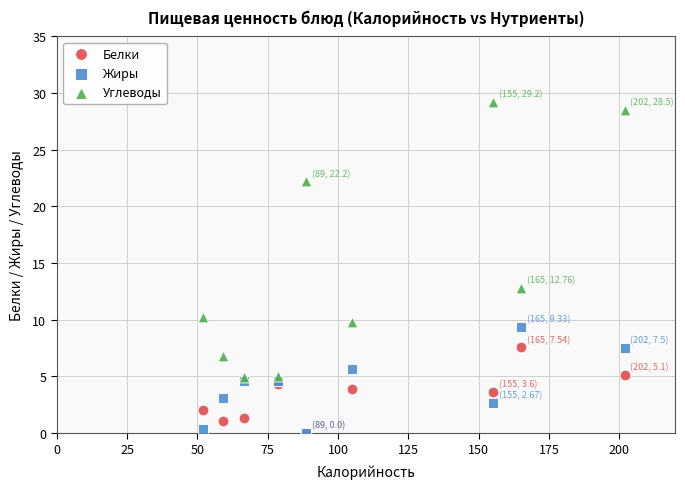

In the Углеводы series, what Y value is closest to 17?

12.8